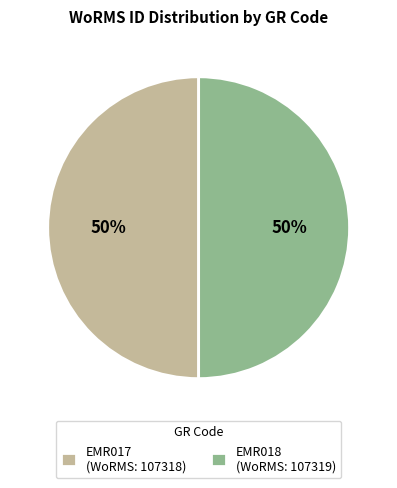

Count the number of slices in the pie.

2